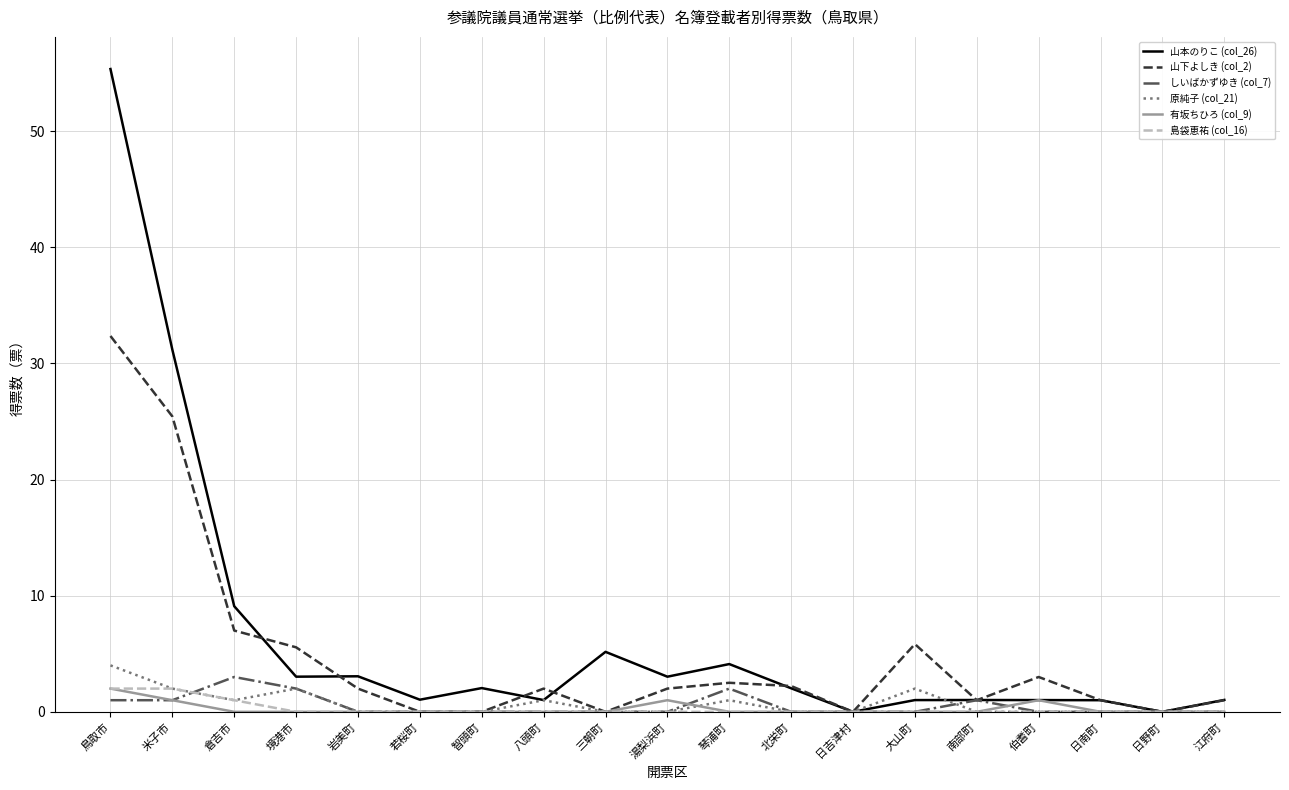

At which category is the sum across all series the highest?

鳥取市